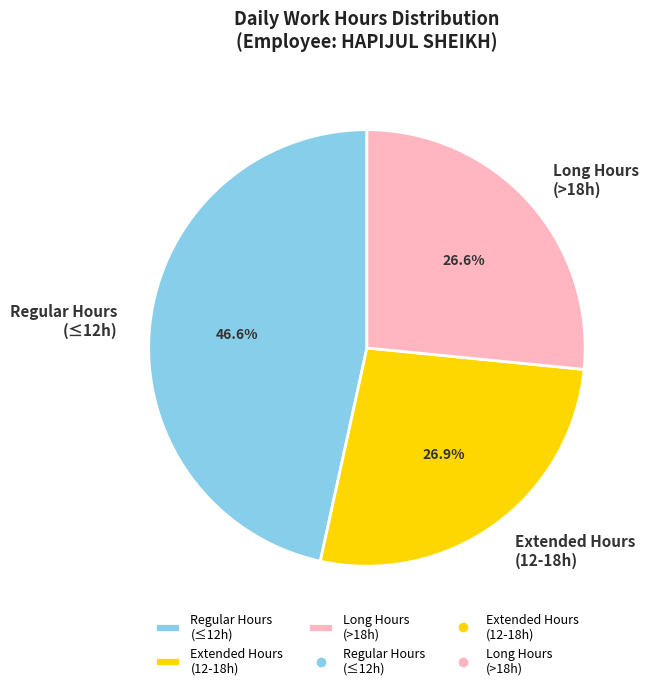

What is the ratio of the value at Long Hours (>18h) to the value at Extended Hours (12-18h)?

1.0